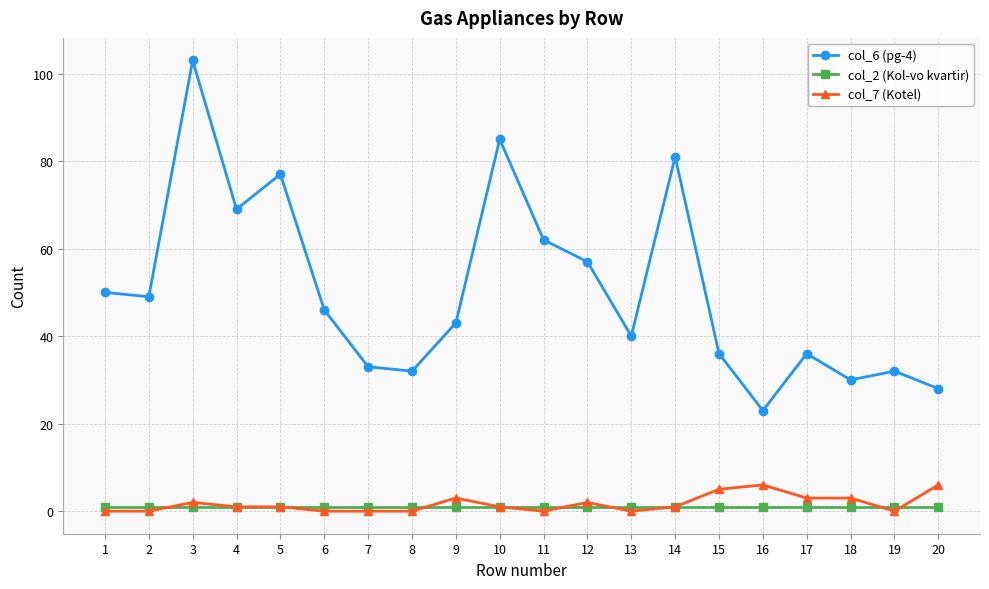

Is it true that col_2 (Kol-vo kvartir) equals 1 at 16?

True